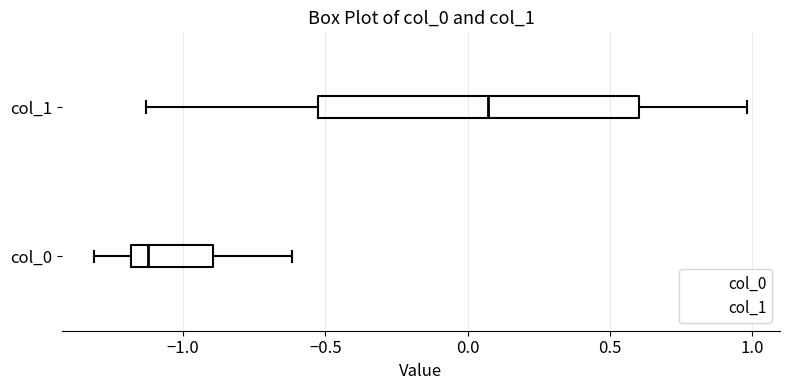

Which box's median line is the furthest to the right?

col_1